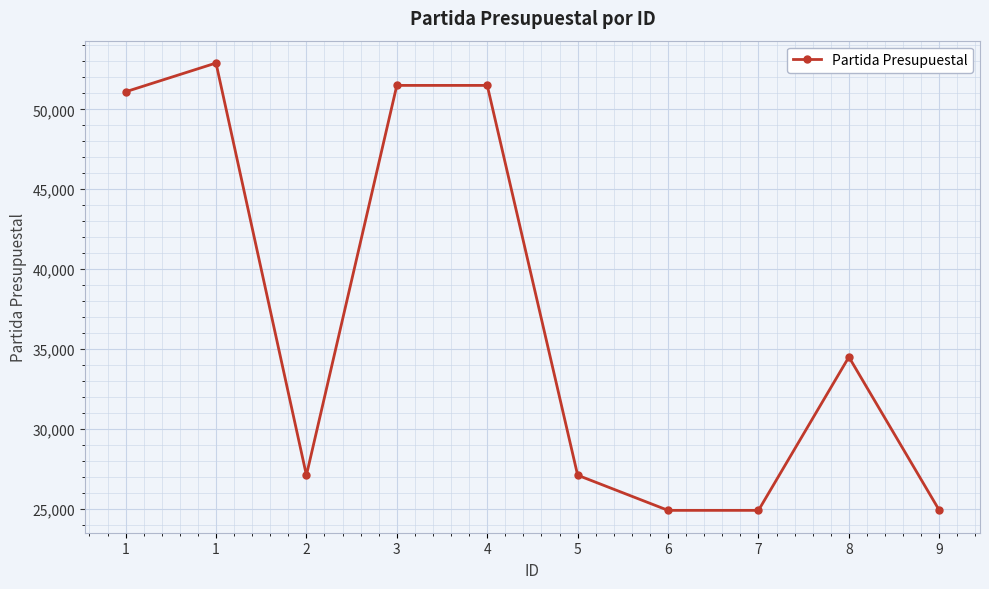

Does the chart display data point markers on the line(s)?

Yes